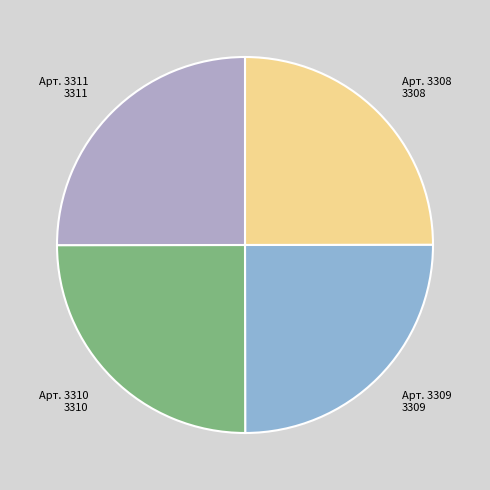

What is the ratio of the value at Арт. 3311 3311 to the value at Арт. 3310 3310?

1.0